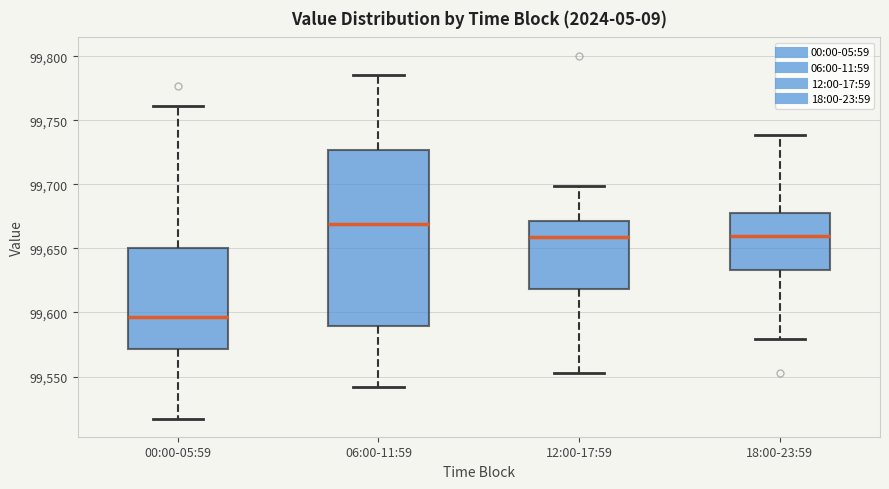

Reading left to right, transcribe this box plot: for each box, give where its median line is, the range the box spans, and where its two whiskers end, as read against the y-axis. The values are not printed on the chart, so give them approximately, as read against the axis.

00:00-05:59: median 99595, box 99570 to 99650, whiskers 99515 to 99760
06:00-11:59: median 99670, box 99590 to 99725, whiskers 99540 to 99785
12:00-17:59: median 99660, box 99620 to 99670, whiskers 99555 to 99700
18:00-23:59: median 99660, box 99635 to 99675, whiskers 99580 to 99740